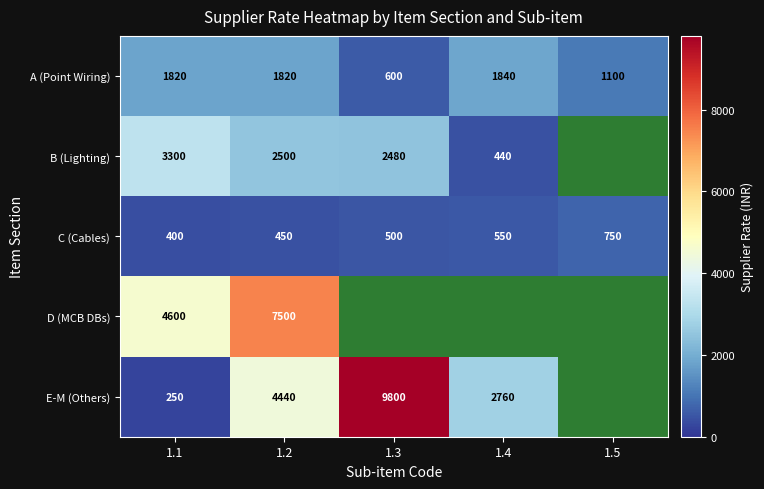

At which category is the sum across all series the highest?

1.2